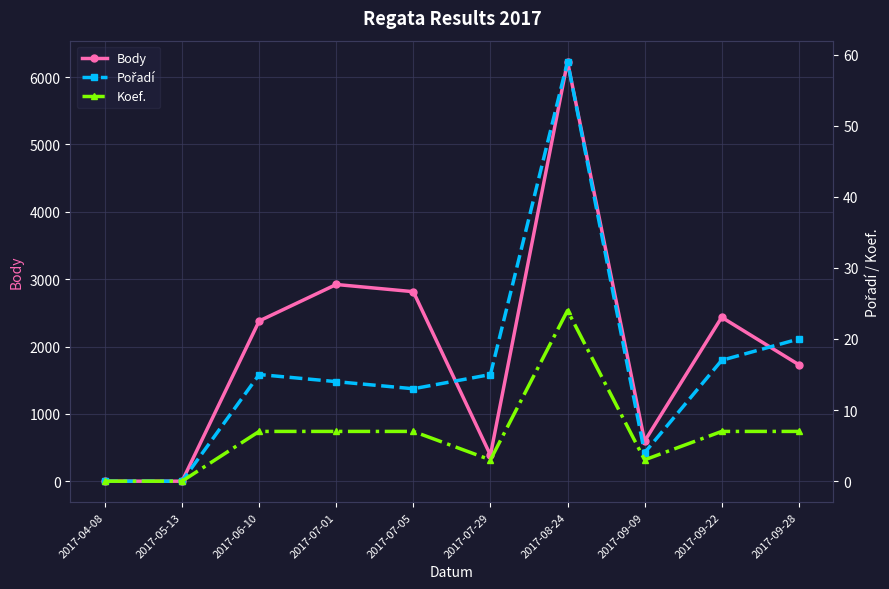

What are all the series names shown in the legend?

Body, Pořadí, Koef.